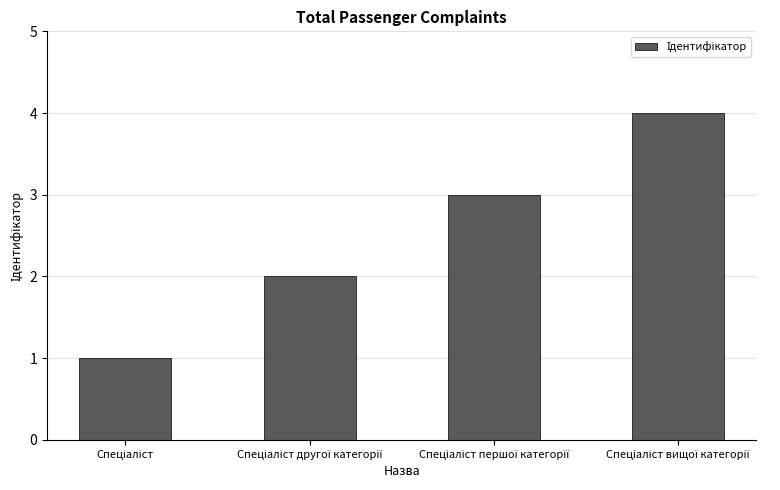

How many values are below 3?

2